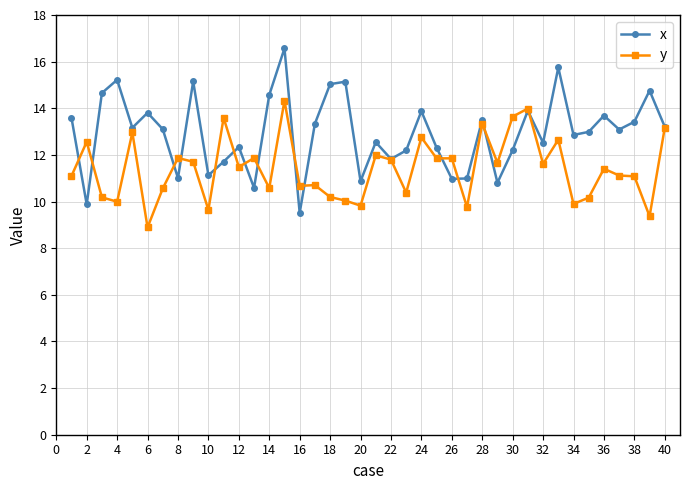

Which series has the largest range (max minus min)?

x